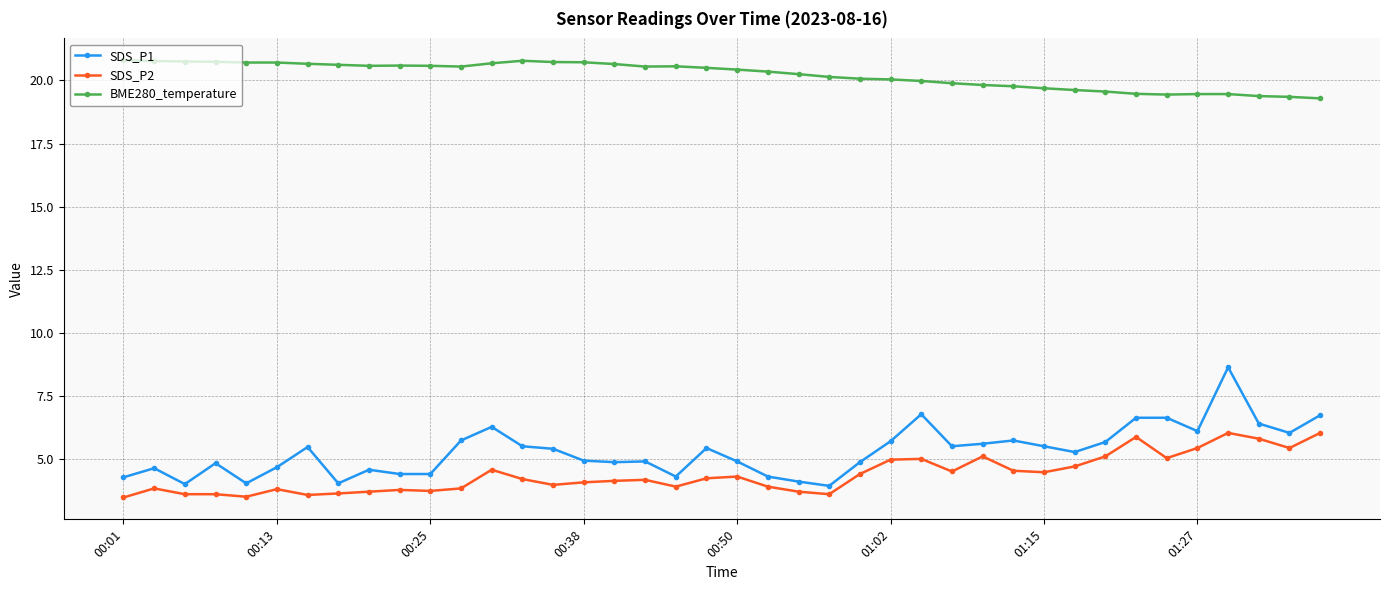

List the series in order of their peak value, lowest first.

SDS_P2, SDS_P1, BME280_temperature